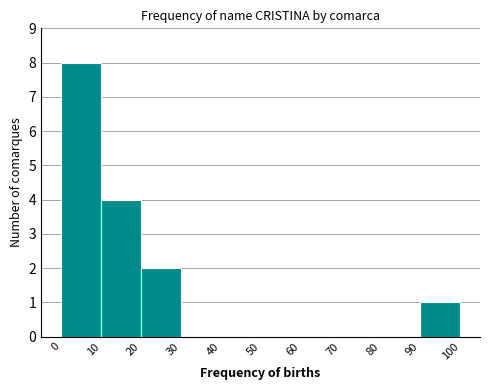

Reading left to right, transcribe this chart: for each bar, give the range it covers on the x-axis and its height. The values are not printed on the chart, so give them approximately, as read against the axis.

0 to 10: 8
10 to 20: 4
20 to 30: 2
30 to 40: 0
40 to 50: 0
50 to 60: 0
60 to 70: 0
70 to 80: 0
80 to 90: 0
90 to 100: 1